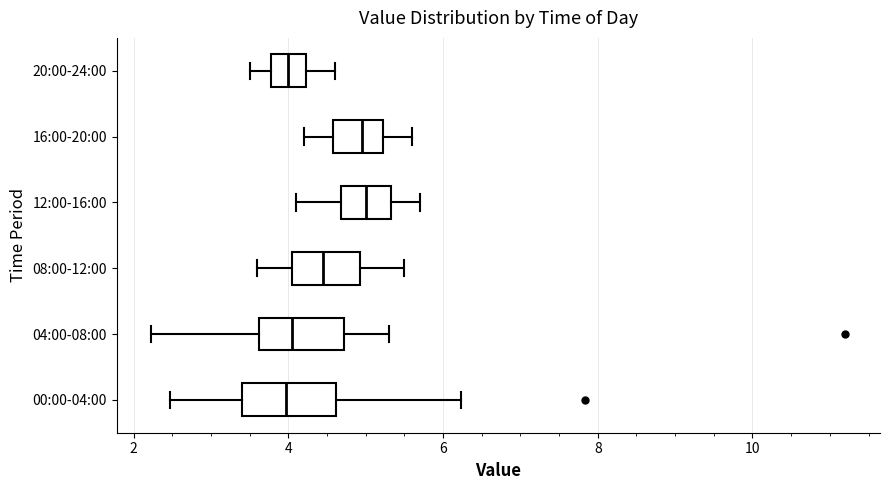

Reading bottom to top, read every box against the x-axis: the position of its median line, the range the box covers, and the ends of its whiskers. The values are not printed on the chart, so give them approximately, as read against the axis.

00:00-04:00: median 4.0, box 3.4 to 4.6, whiskers 2.4 to 6.2
04:00-08:00: median 4.0, box 3.6 to 4.8, whiskers 2.2 to 5.4
08:00-12:00: median 4.4, box 4.0 to 5.0, whiskers 3.6 to 5.6
12:00-16:00: median 5.0, box 4.6 to 5.4, whiskers 4.2 to 5.8
16:00-20:00: median 5.0, box 4.6 to 5.2, whiskers 4.2 to 5.6
20:00-24:00: median 4.0, box 3.8 to 4.2, whiskers 3.6 to 4.6